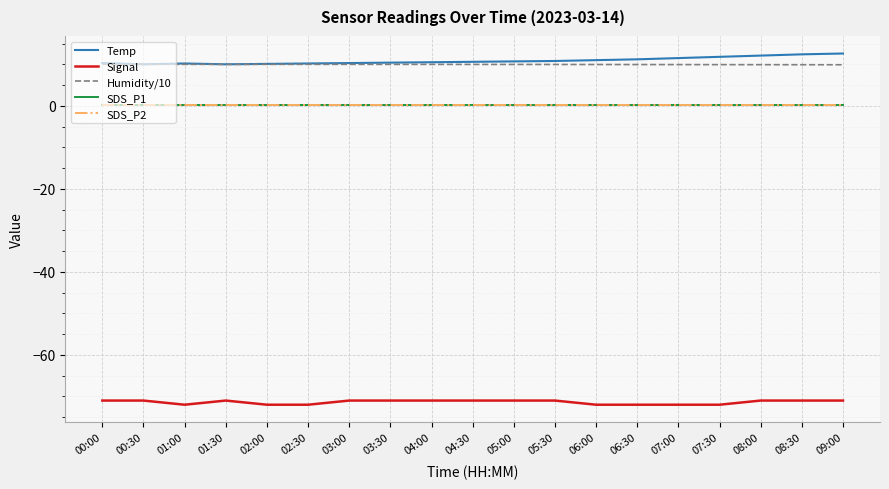

Does the chart have visible grid lines?

Yes